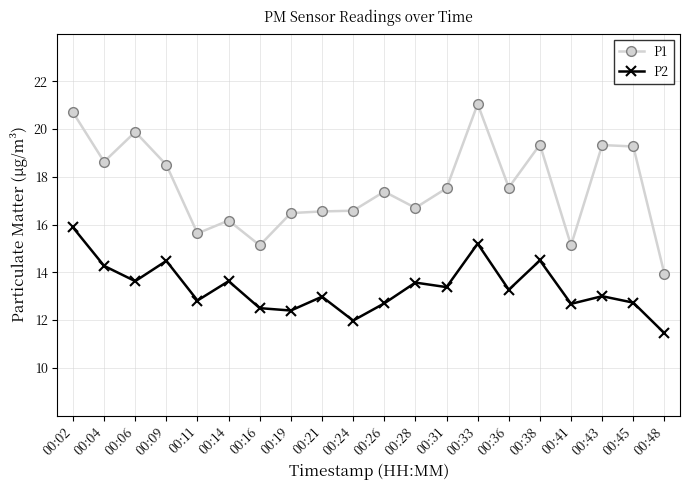

How many values in the P1 series are below 17?

9